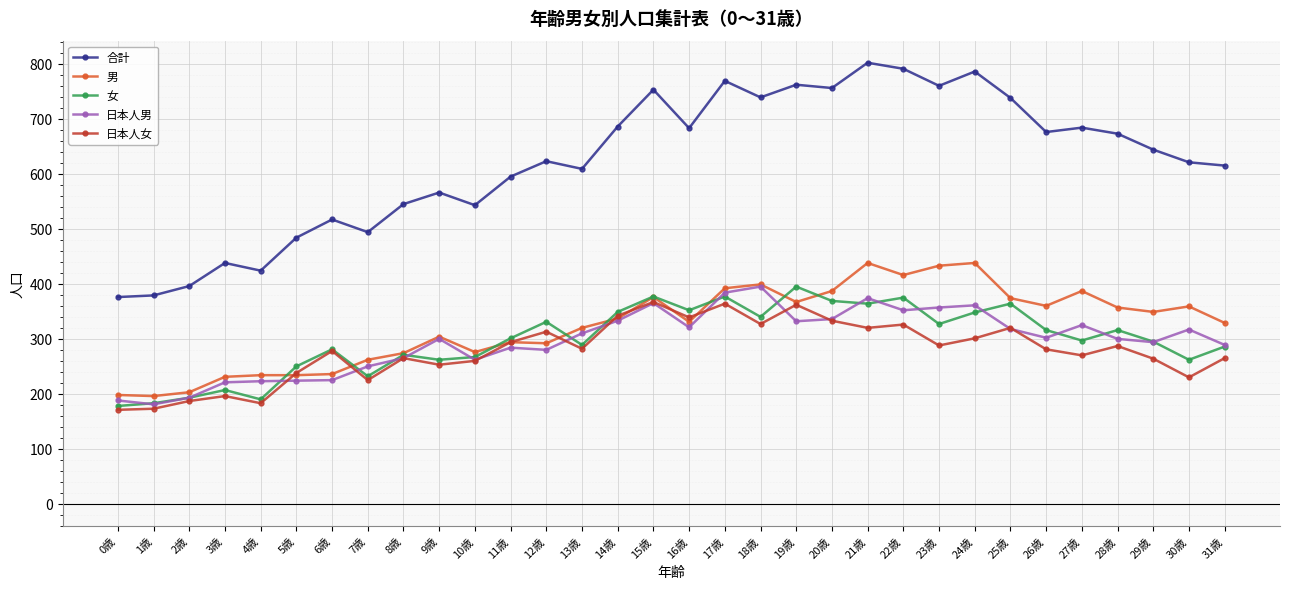

What is the approximate value of 日本人女 at 29歳?

264